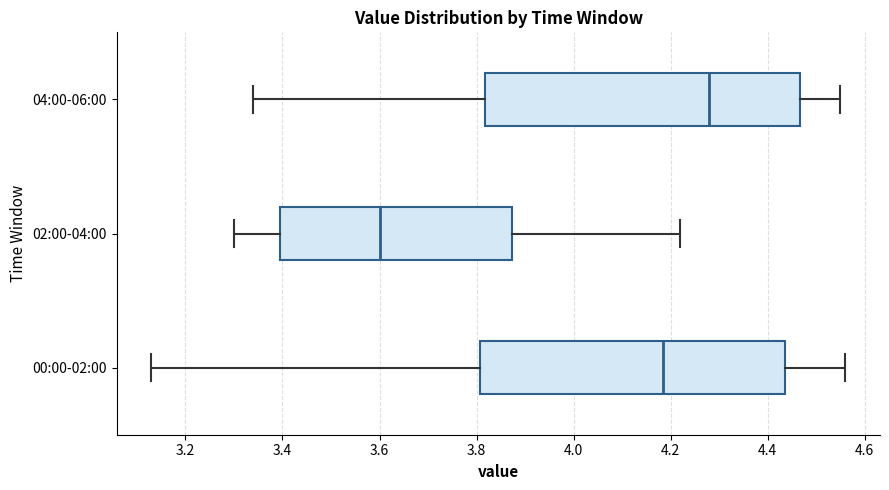

Reading bottom to top, read every box against the x-axis: the position of its median line, the range the box covers, and the ends of its whiskers. The values are not printed on the chart, so give them approximately, as read against the axis.

00:00-02:00: median 4.18, box 3.80 to 4.44, whiskers 3.14 to 4.56
02:00-04:00: median 3.60, box 3.40 to 3.88, whiskers 3.30 to 4.22
04:00-06:00: median 4.28, box 3.82 to 4.46, whiskers 3.34 to 4.56